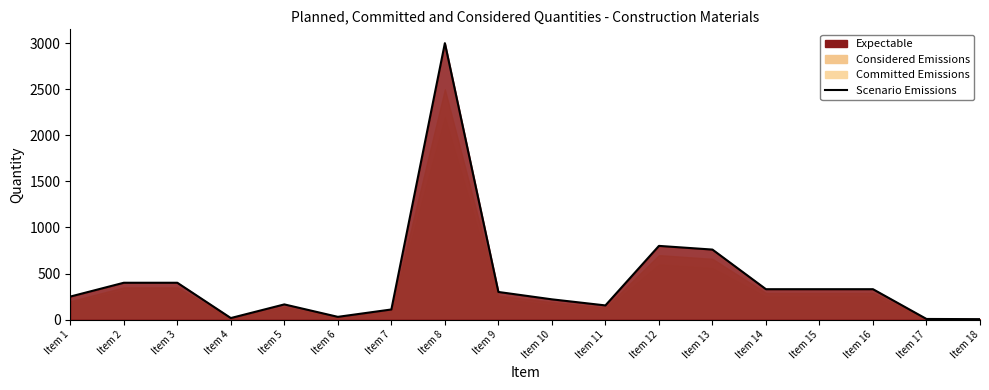

What is the value of the 15th point from the left?

330